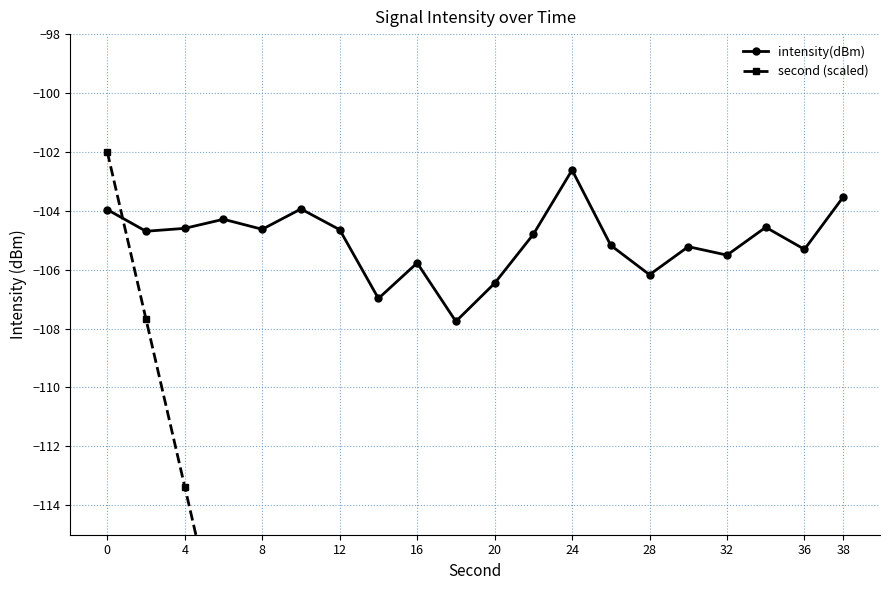

How many series are shown in this chart?

2